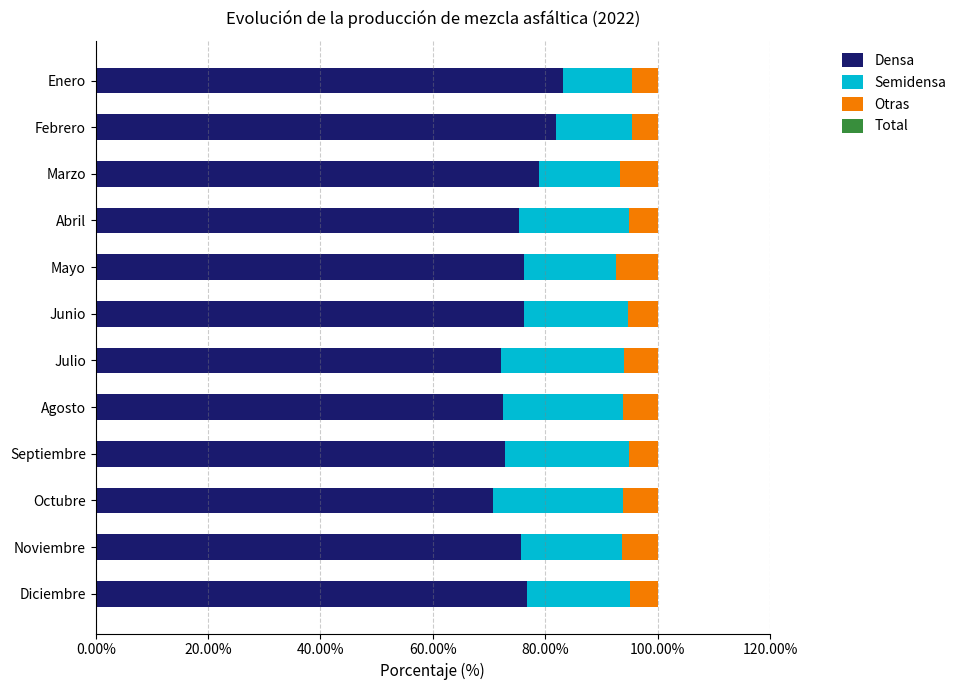

What is the total value across all series at Abril?

100.0